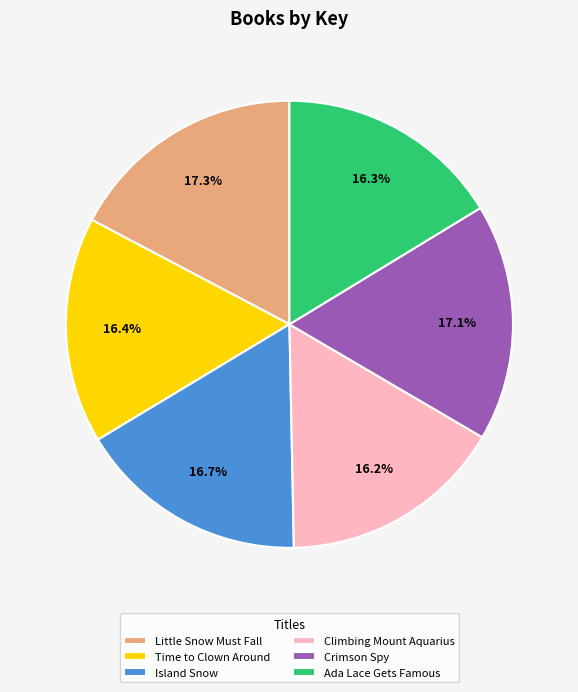

The Island Snow slice represents 29% of the pie. True or false?

False